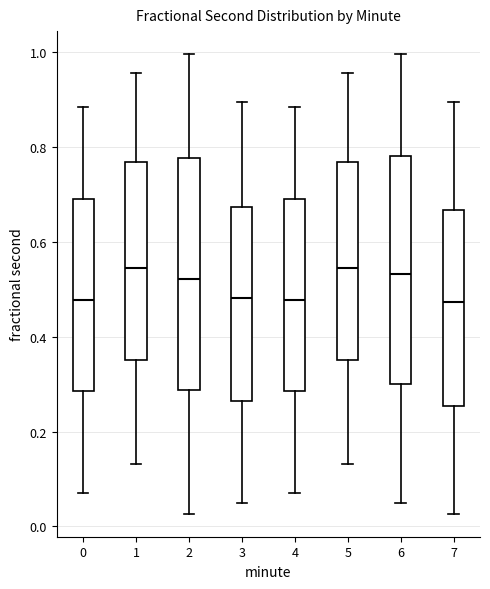

Reading left to right, transcribe this box plot: for each box, give where its median line is, the range the box spans, and where its two whiskers end, as read against the y-axis. The values are not printed on the chart, so give them approximately, as read against the axis.

0: median 0.48, box 0.28 to 0.70, whiskers 0.06 to 0.88
1: median 0.54, box 0.36 to 0.76, whiskers 0.14 to 0.96
2: median 0.52, box 0.28 to 0.78, whiskers 0.02 to 1.00
3: median 0.48, box 0.26 to 0.68, whiskers 0.06 to 0.90
4: median 0.48, box 0.28 to 0.70, whiskers 0.06 to 0.88
5: median 0.54, box 0.36 to 0.76, whiskers 0.14 to 0.96
6: median 0.54, box 0.30 to 0.78, whiskers 0.06 to 1.00
7: median 0.48, box 0.26 to 0.66, whiskers 0.02 to 0.90